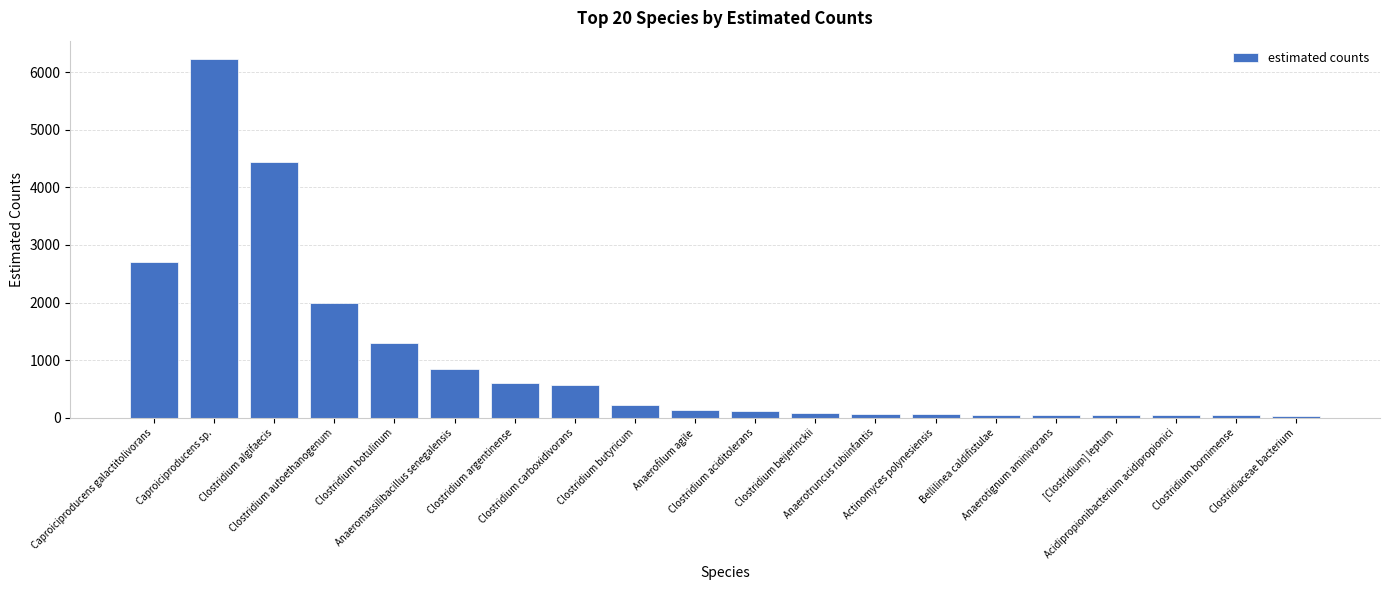

Read the value at Anaeromassilibacillus senegalensis.

841.3